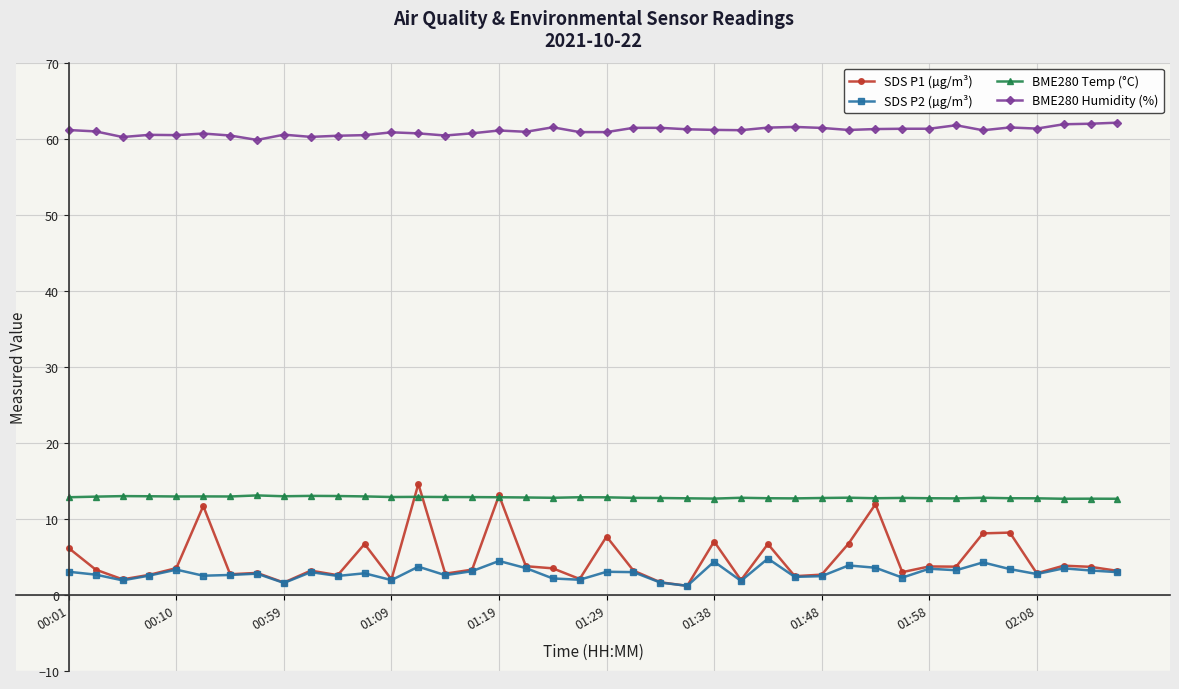

True or false: BME280 Humidity (%) and SDS P1 (µg/m³) intersect in this chart.

False